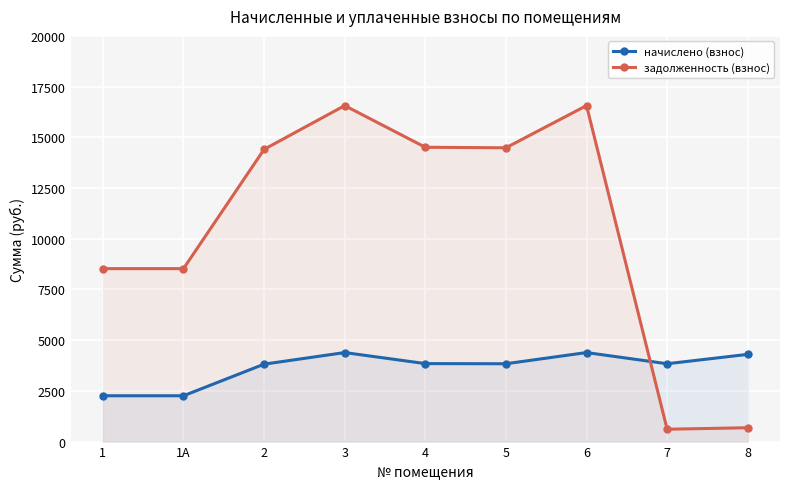

Which has a higher value, 7 or 6?

6